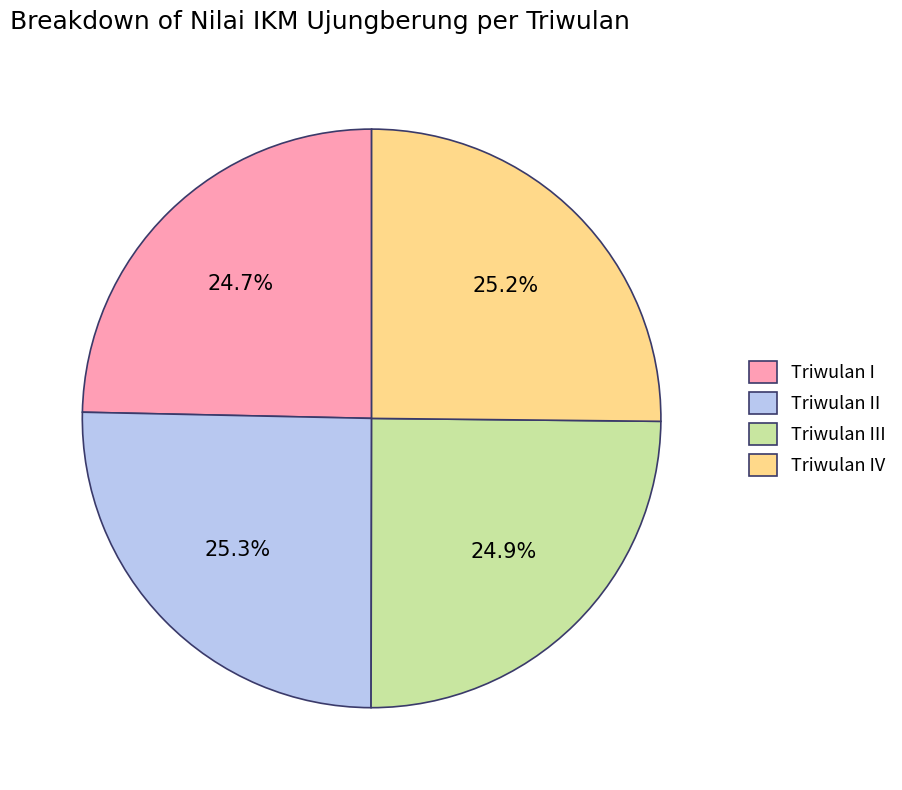

How many slices are in this pie chart?

4